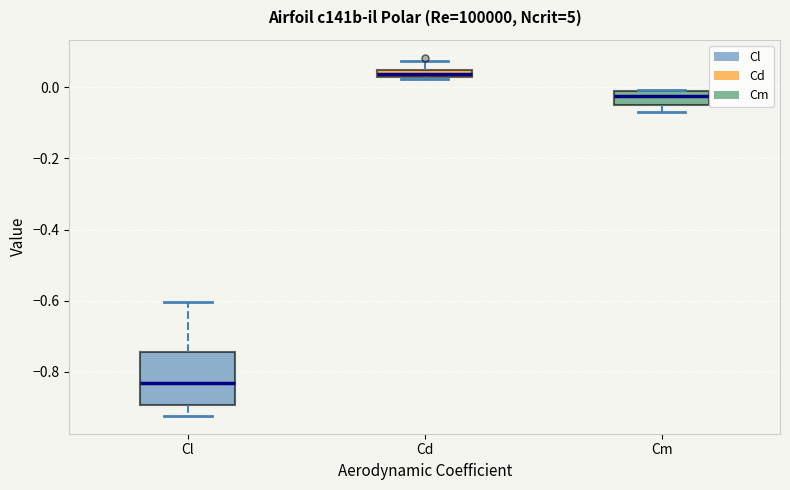

Which box's median line is the lowest?

Cl